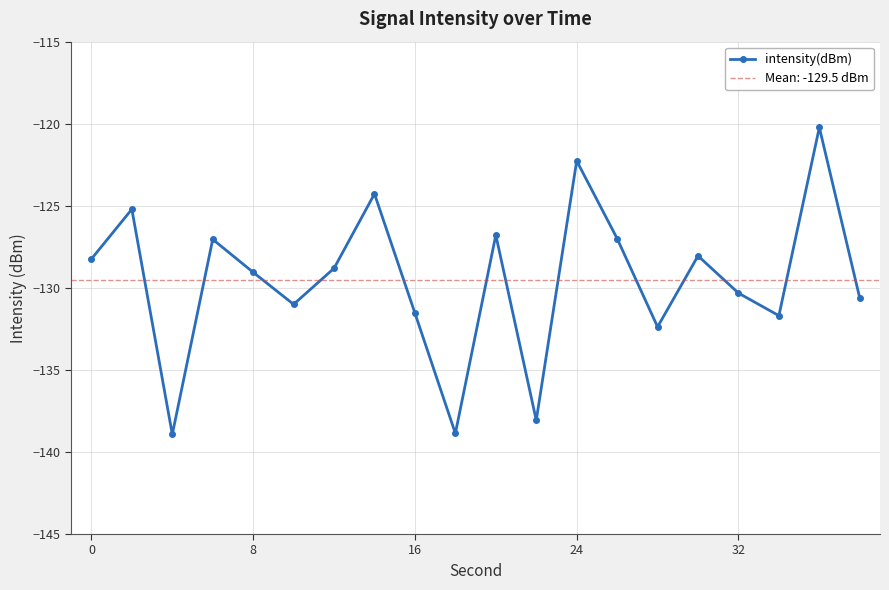

What is the smallest value displayed?

-138.9